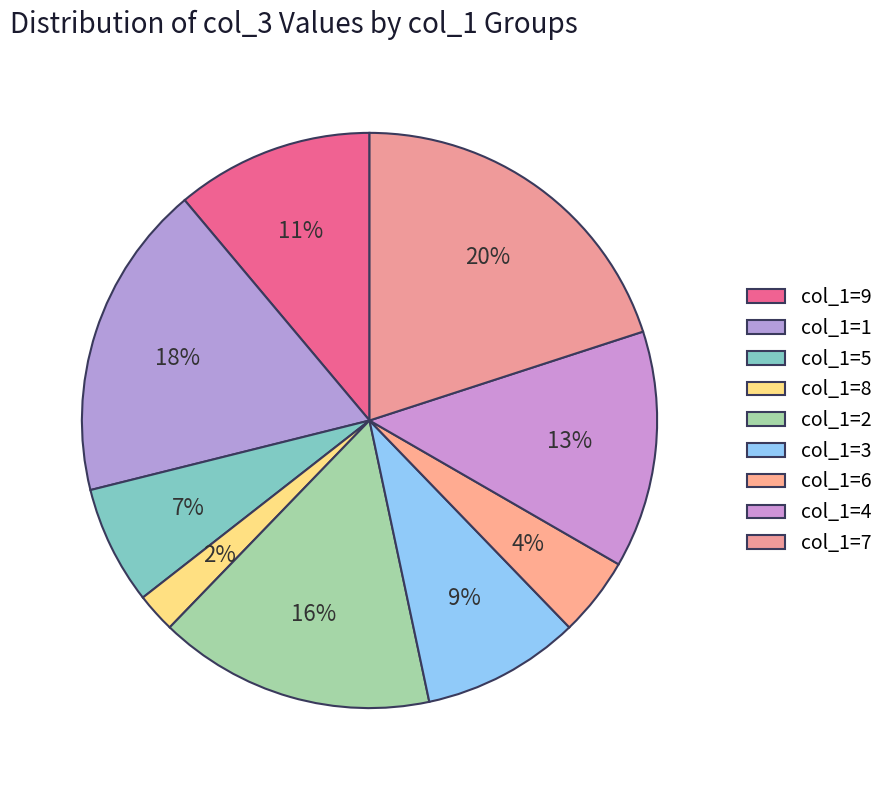

Is there any slice that represents more than half of the pie?

No